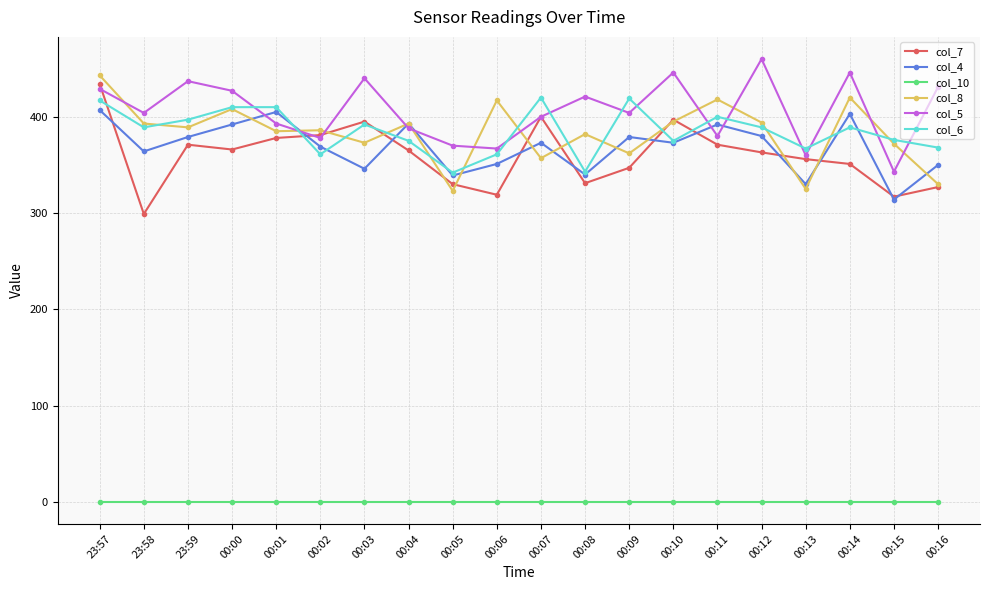

What is the approximate value of col_6 at 00:07?

420